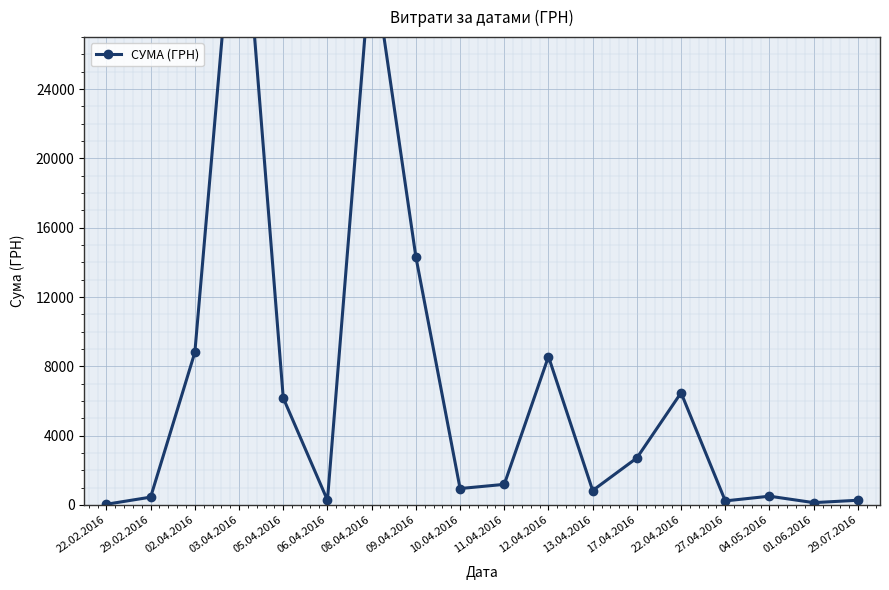

Reading right to left, what are all the values shown in this chart?

270.0	132.0	504.0	232.0	6472.4	2712.0	831.2	8566.0	1186.5	945.9	14322.1	31895.8	270.0	6174.4	38303.0	8804.0	450.0	38.5